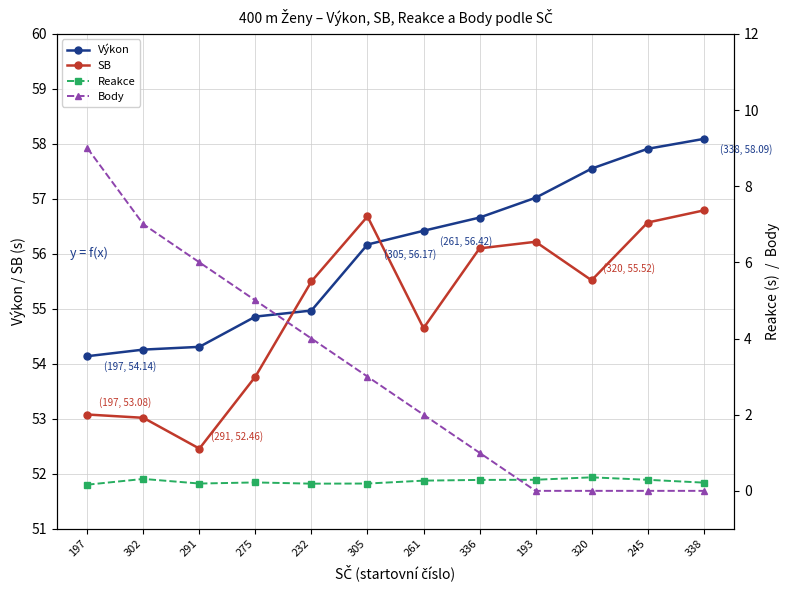

Which series ends up on top after the final intersection of Výkon and SB?

Výkon